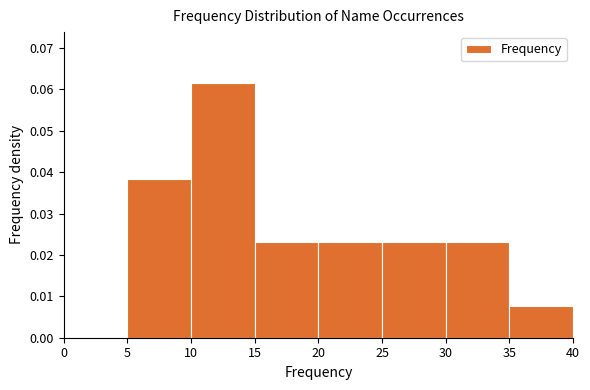

How tall is the bar that spans 25 to 30 on the x-axis? The values are not printed on the chart, so give them approximately, as read against the axis.

0.023